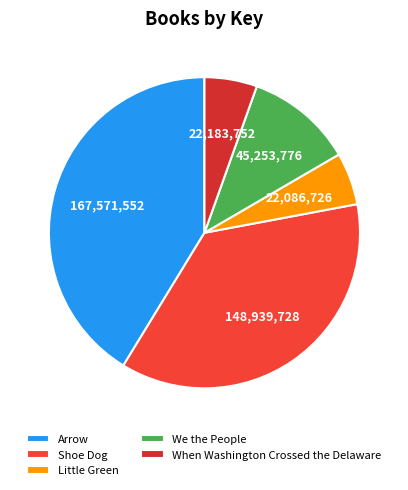

How many slices are in this pie chart?

5